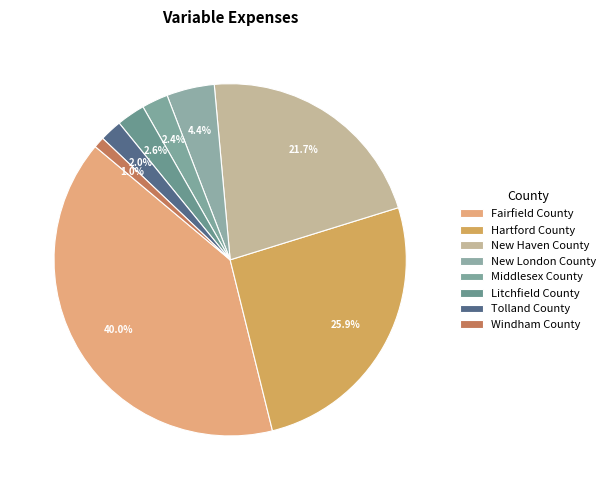

Approximately how many times larger is the value at New Haven County compared to Middlesex County?

9.0